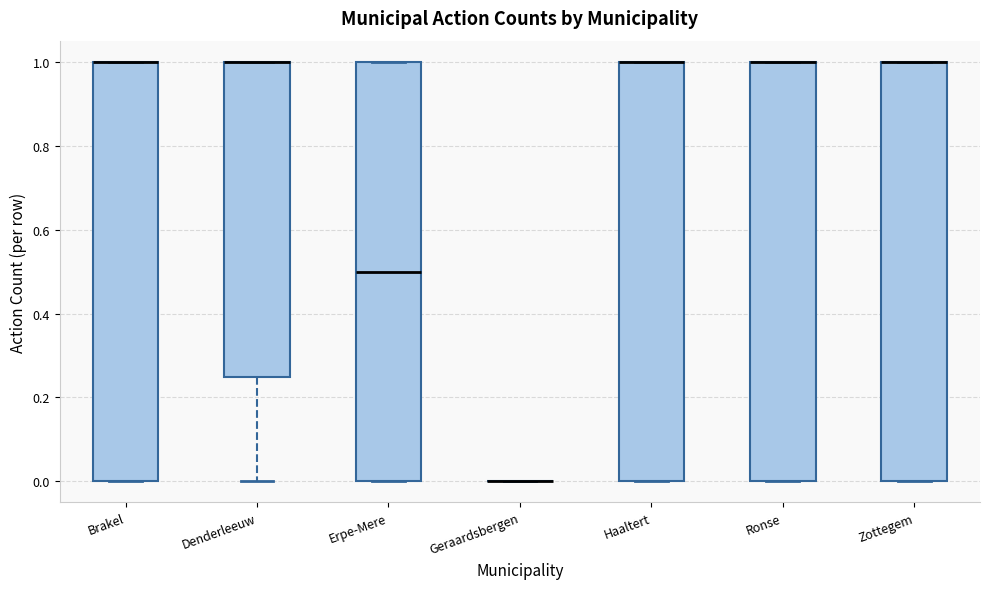

Reading left to right, transcribe this box plot: for each box, give where its median line is, the range the box spans, and where its two whiskers end, as read against the y-axis. The values are not printed on the chart, so give them approximately, as read against the axis.

Brakel: median 1.00 (drawn on the box's upper edge), box 0.00 to 1.00, whiskers 0.00 to 1.00
Denderleeuw: median 1.00 (drawn on the box's upper edge), box 0.26 to 1.00, whiskers 0.00 to 1.00
Erpe-Mere: median 0.50, box 0.00 to 1.00, whiskers 0.00 to 1.00
Geraardsbergen: box collapsed to a line at 0.00, whiskers 0.00 to 0.00
Haaltert: median 1.00 (drawn on the box's upper edge), box 0.00 to 1.00, whiskers 0.00 to 1.00
Ronse: median 1.00 (drawn on the box's upper edge), box 0.00 to 1.00, whiskers 0.00 to 1.00
Zottegem: median 1.00 (drawn on the box's upper edge), box 0.00 to 1.00, whiskers 0.00 to 1.00